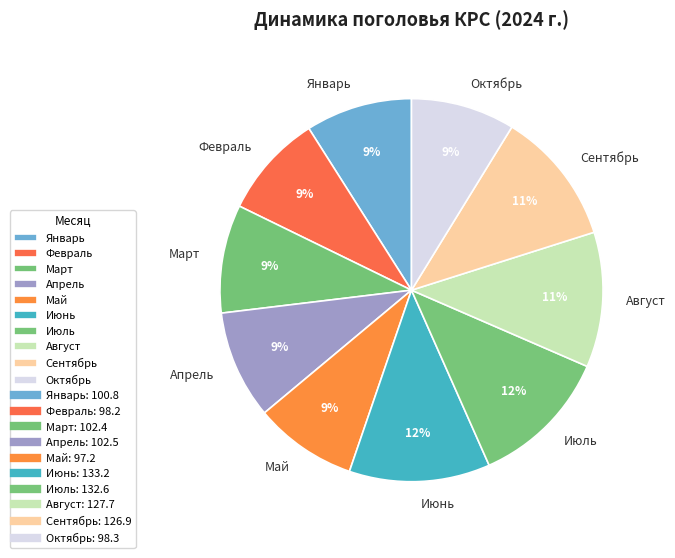

True or false: Июль accounts for 7% of the total.

False